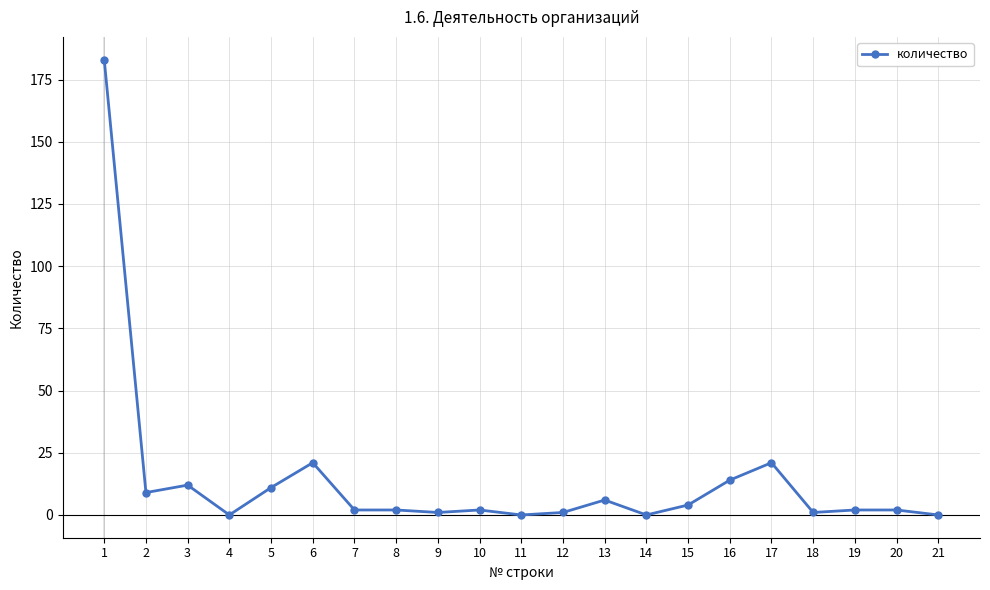

Does the chart have visible grid lines?

Yes